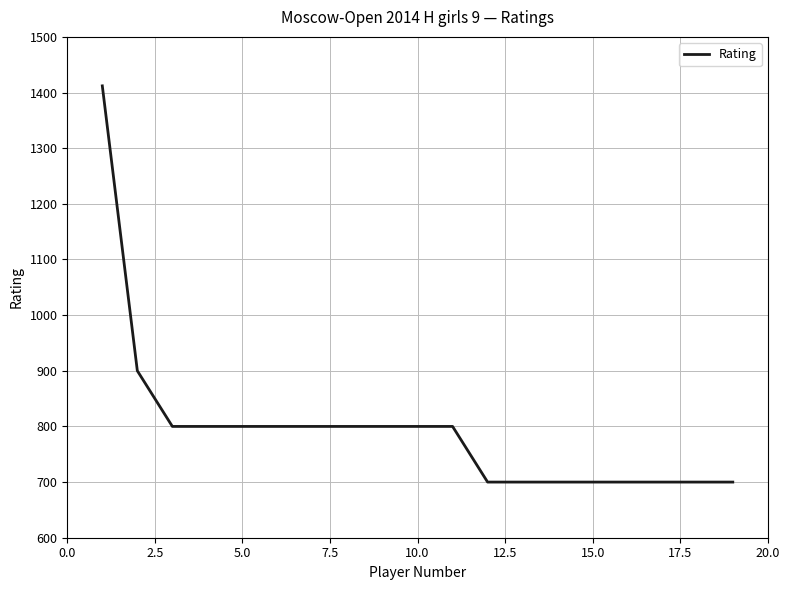

What is the smallest value displayed?

700